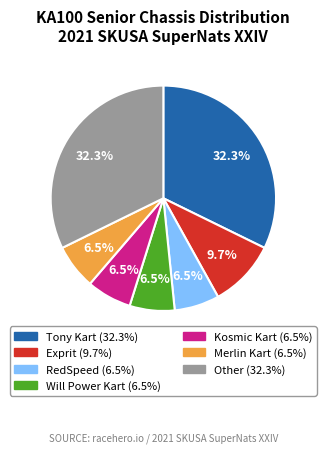

Is there a majority slice in this chart?

No